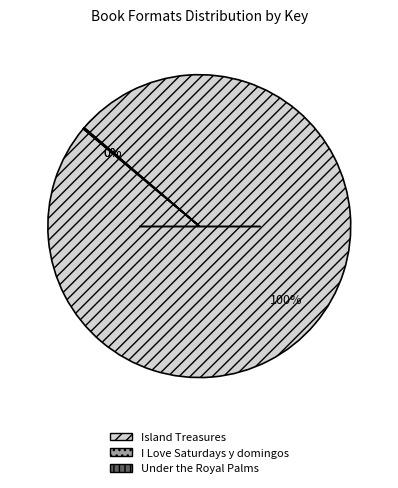

True or false: Island Treasures accounts for 100% of the total.

True